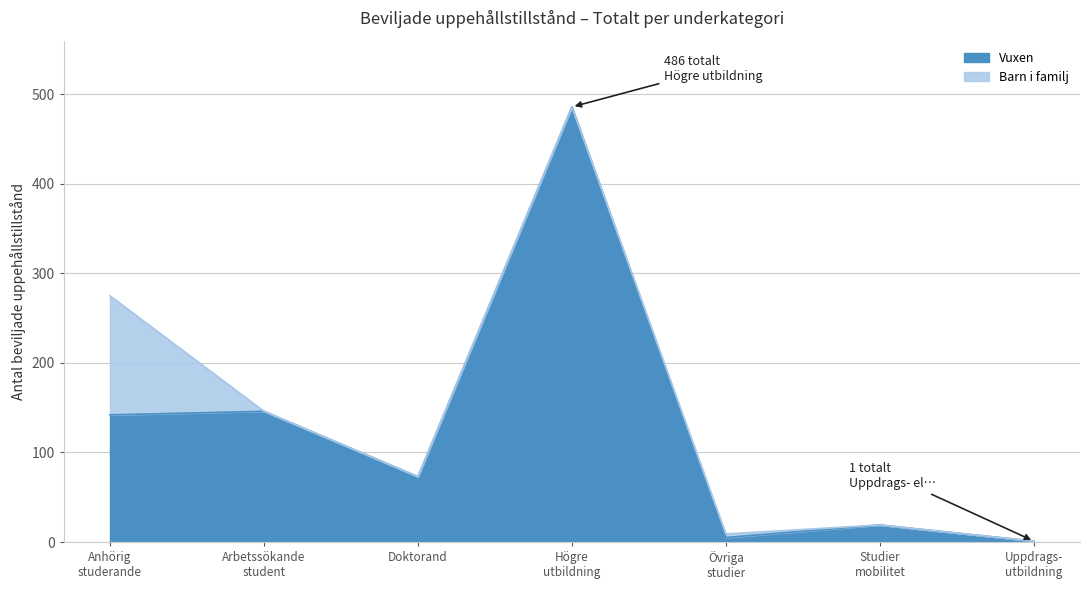

Is it true that the value at Övriga studier is 5?

True